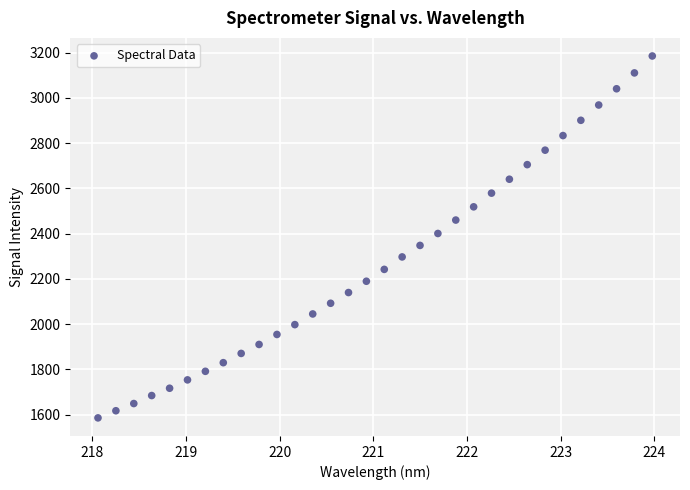

What is the range of X values (max minus min)?

5.9